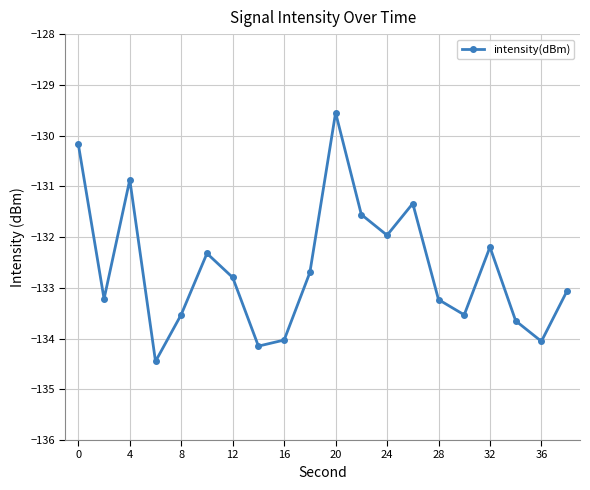

How many points are lower than both their immediate neighbors (excluding endpoints)?

6